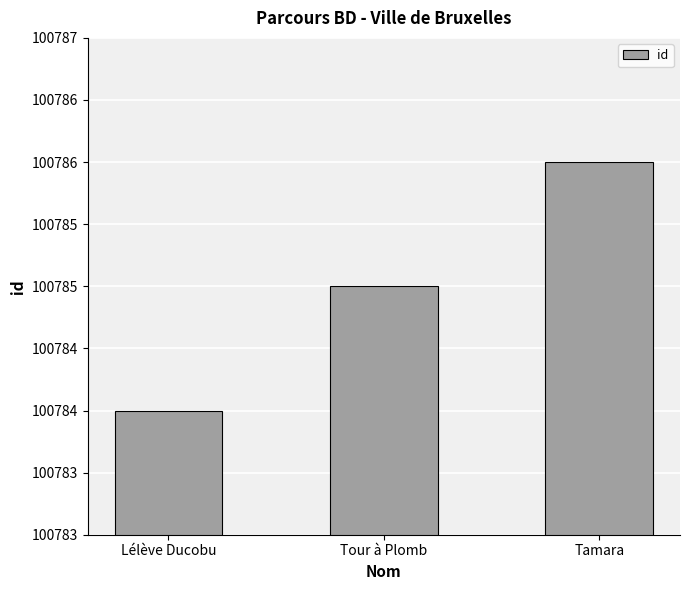

Rank the categories by value from lowest to highest.

Lélève Ducobu, Tour à Plomb, Tamara